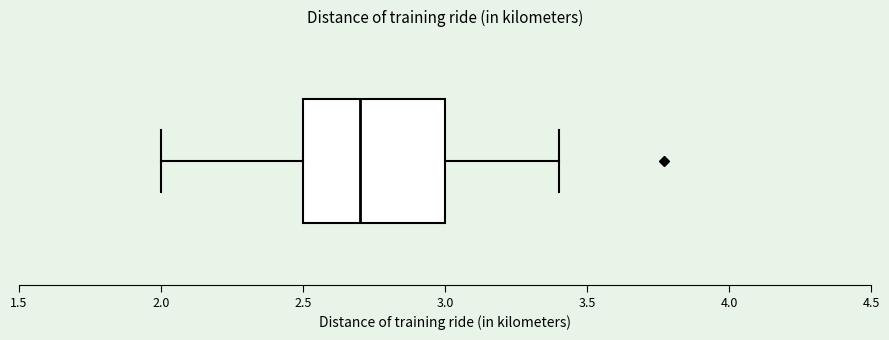

Where does the median line of the box sit on the x-axis? The values are not printed on the chart, so give them approximately, as read against the axis.

2.7